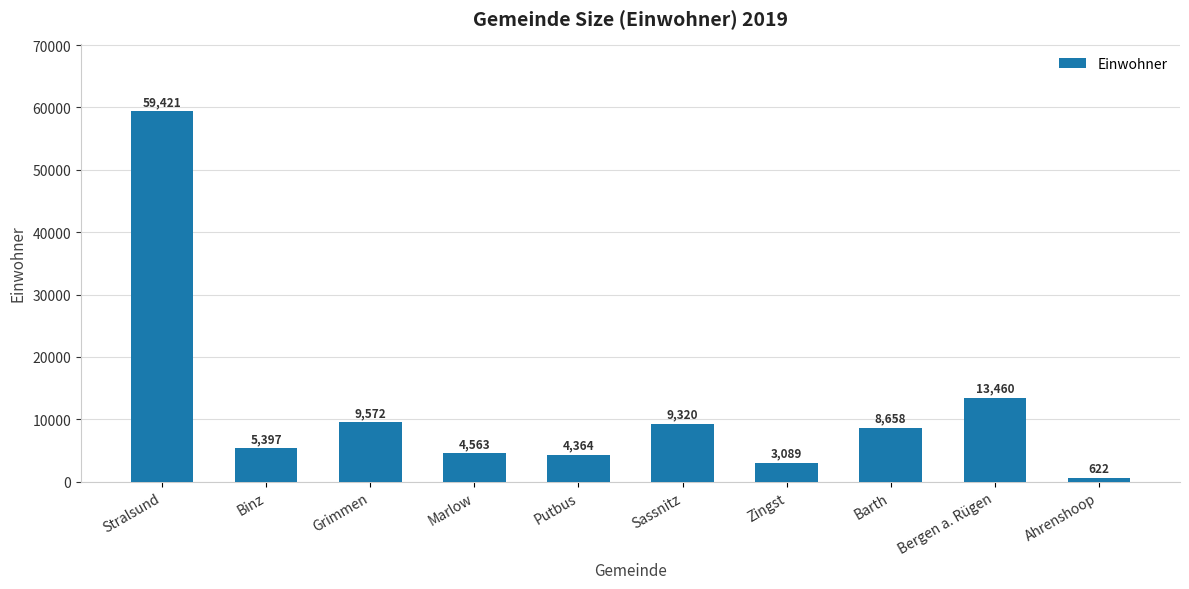

The chart shows a value of 9320 at Sassnitz. True or false?

True